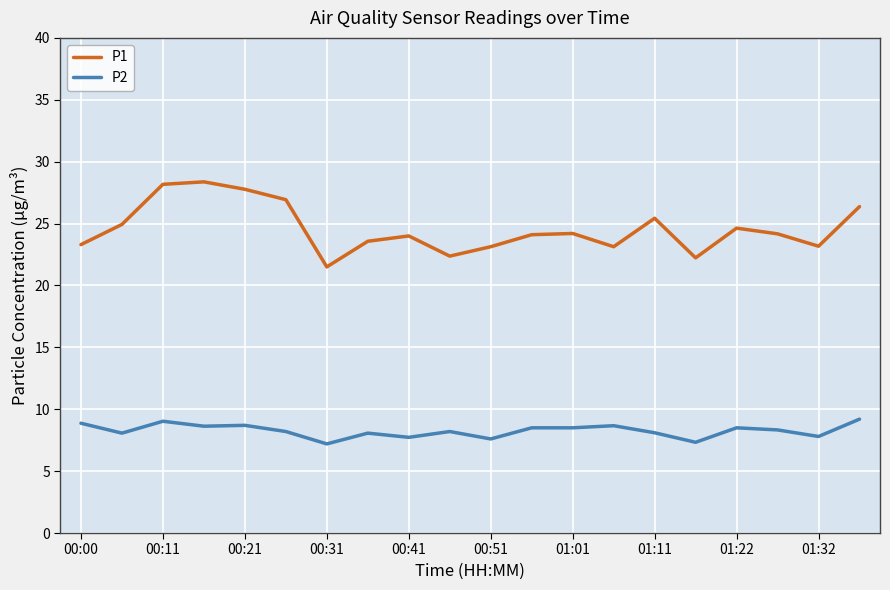

True or false: P1 and P2 cross at least once.

False